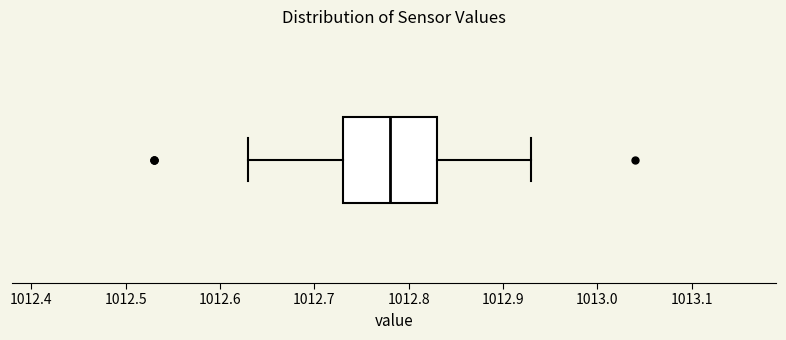

Read this box plot against the x-axis: the position of the median line, the range covered by the box, and the ends of both whiskers. The values are not printed on the chart, so give them approximately, as read against the axis.

median 1012.78, box 1012.73 to 1012.83, whiskers 1012.63 to 1012.93